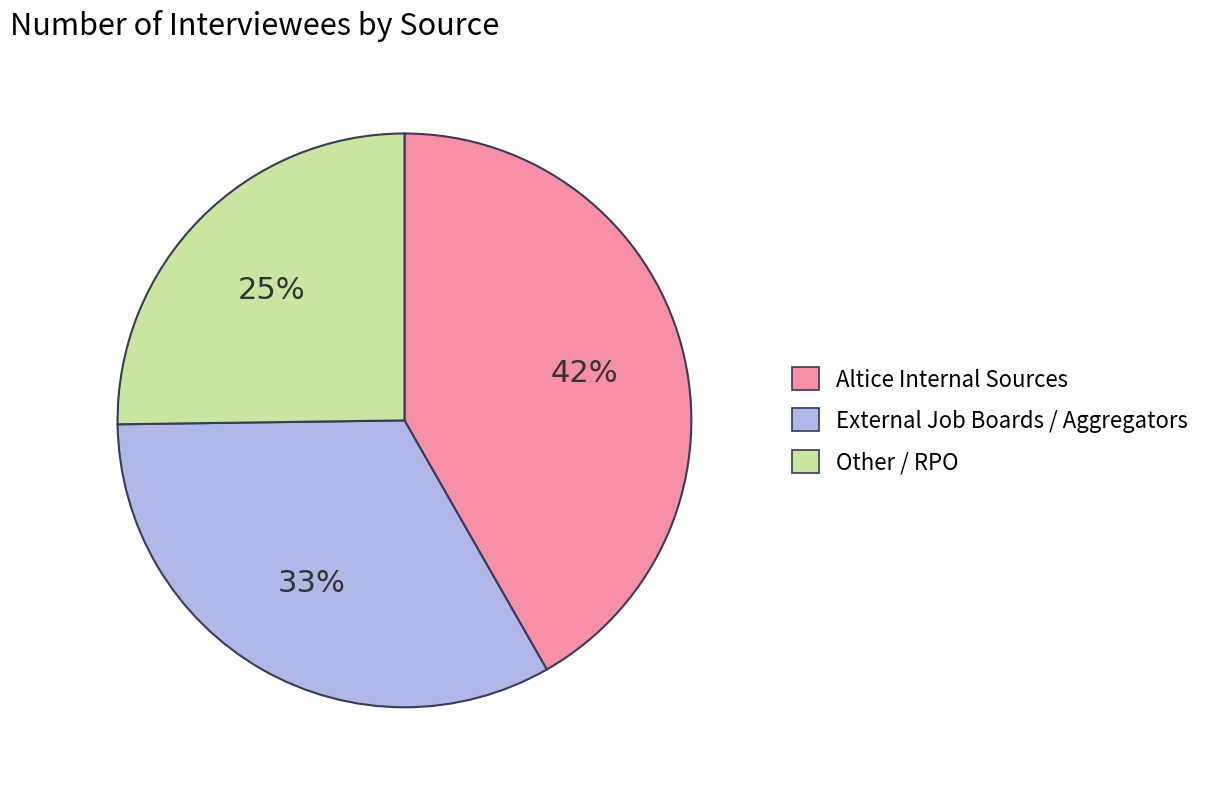

Does any single category account for the majority?

No